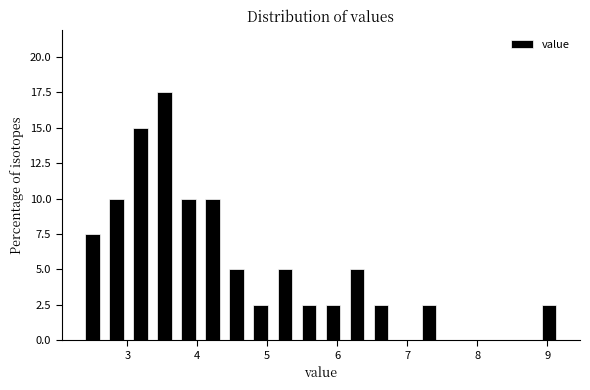

Read against the x-axis, roughly where is the centre of the tallest bar?

3.5